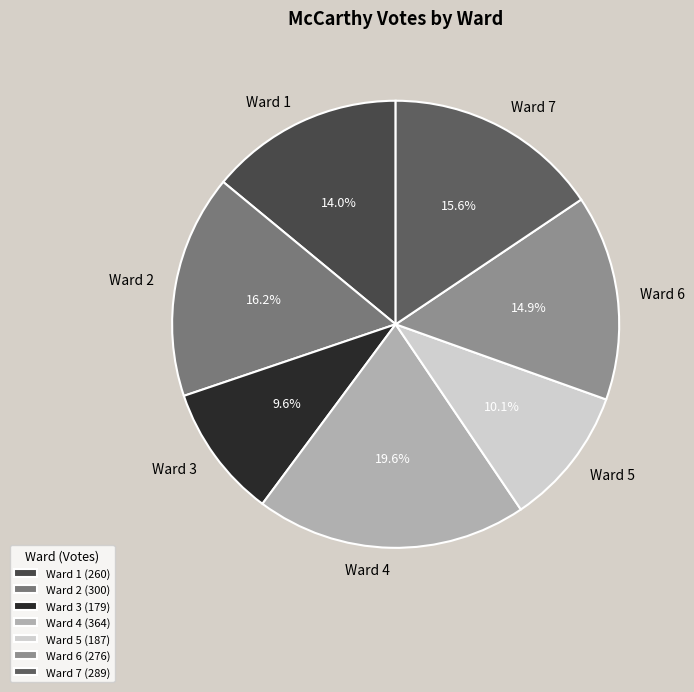

Which has a higher value, Ward 2 or Ward 6?

Ward 2